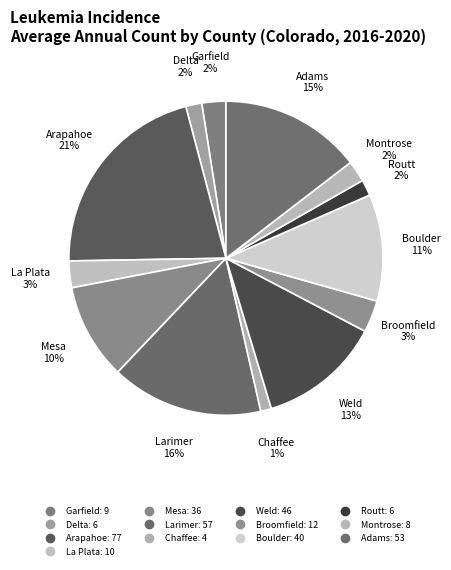

To the nearest percent, what is the combined percentage of Weld and Garfield?

15%